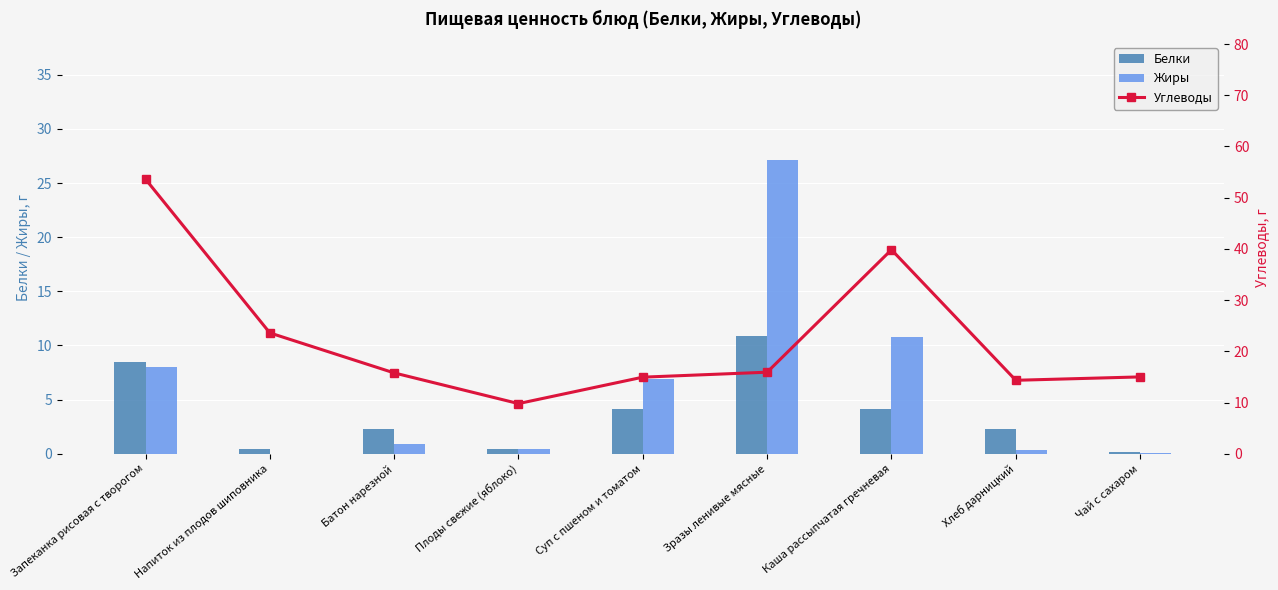

Count the number of data series in this chart.

3